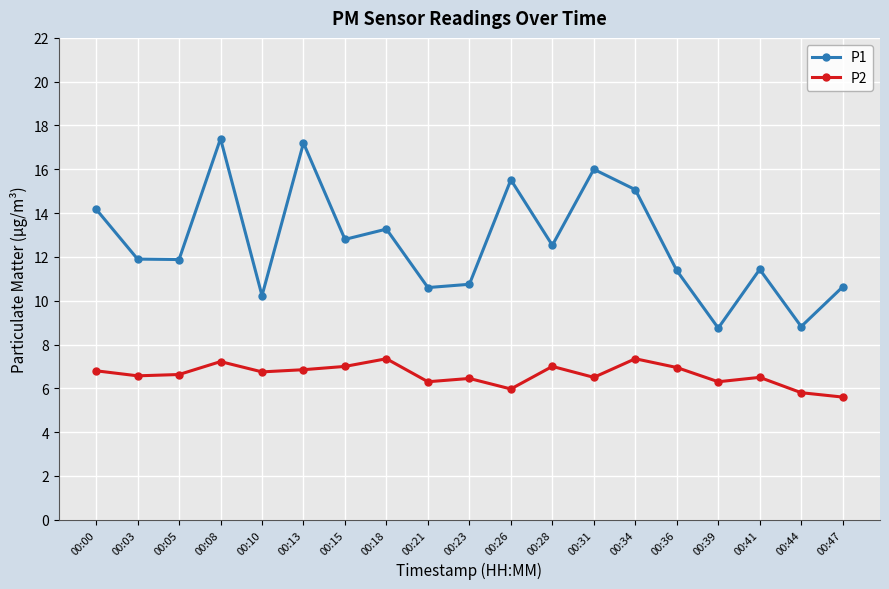

True or false: P1 and P2 cross at least once.

False